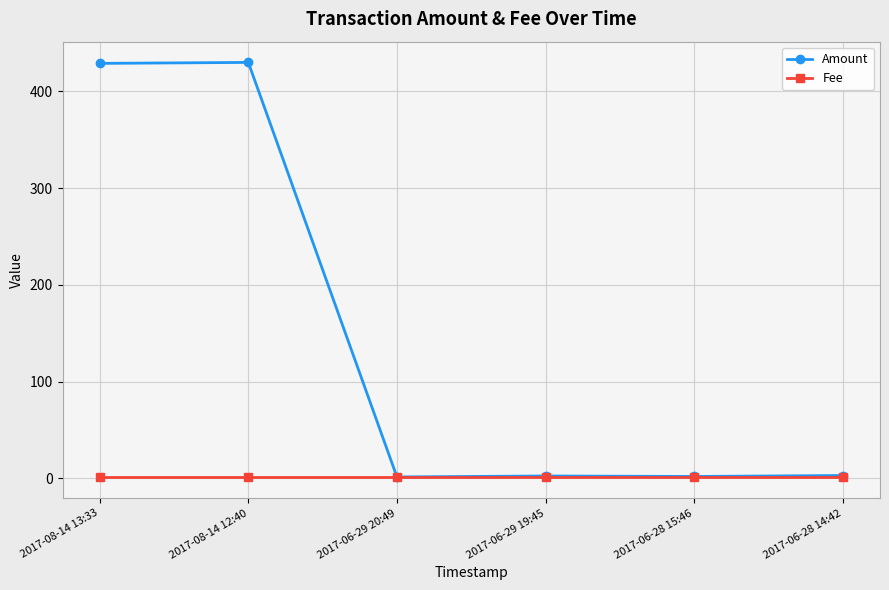

True or false: Amount has more than 2 interior local peaks.

False